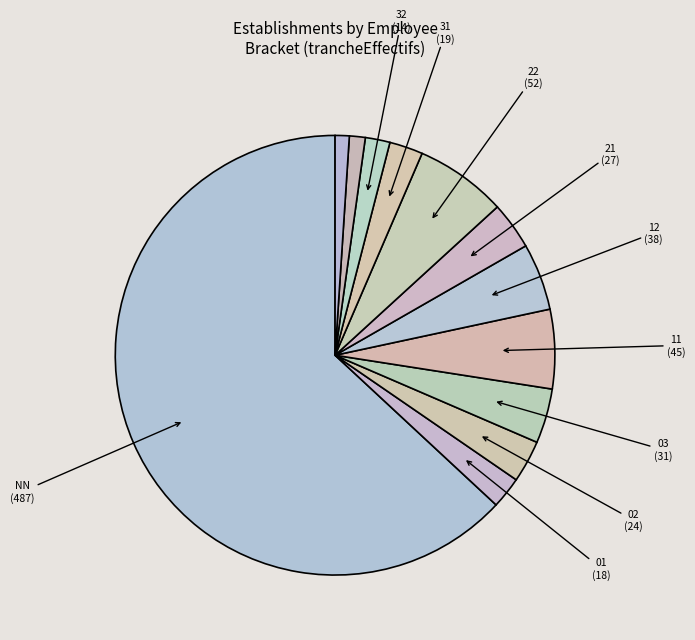

What is the largest slice in the pie chart?

NN